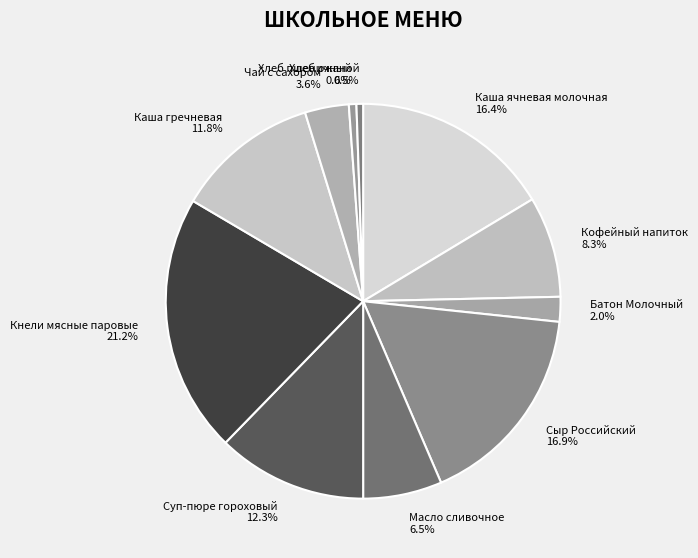

Combined, do Суп-пюре гороховый and Батон Молочный account for over 50%?

No